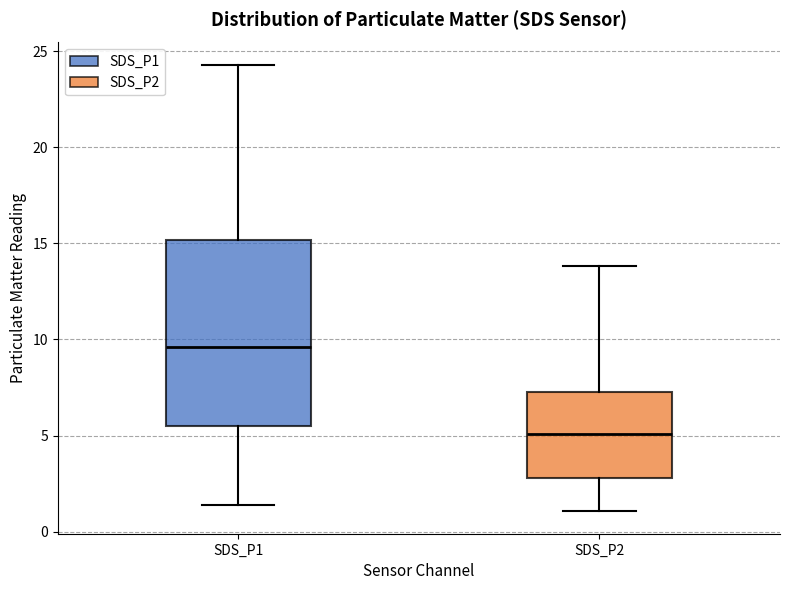

Reading left to right, transcribe this box plot: for each box, give where its median line is, the range the box spans, and where its two whiskers end, as read against the y-axis. The values are not printed on the chart, so give them approximately, as read against the axis.

SDS_P1: median 9.5, box 5.5 to 15.0, whiskers 1.5 to 24.5
SDS_P2: median 5.0, box 3.0 to 7.5, whiskers 1.0 to 14.0